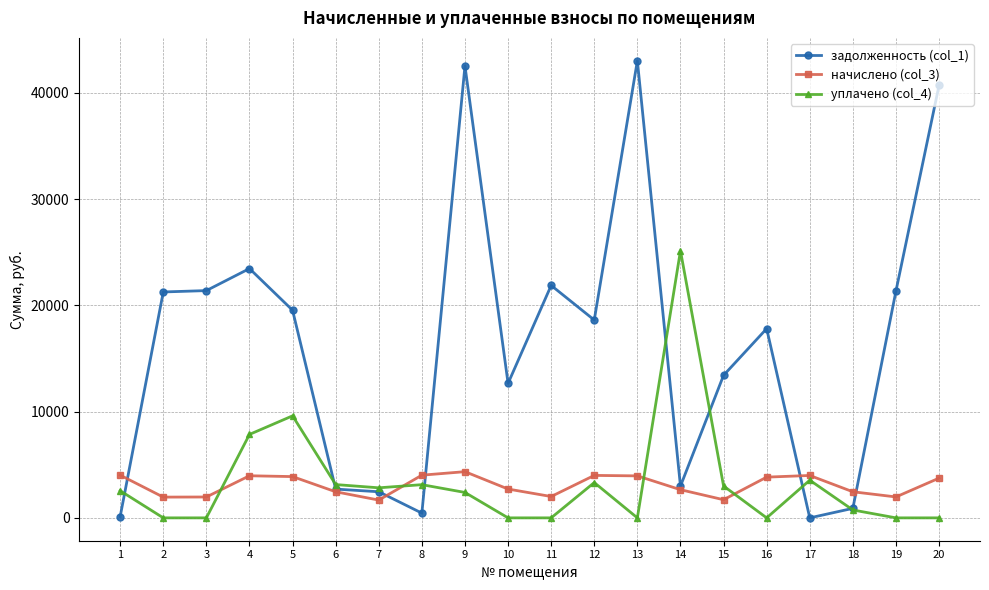

How many data points in начислено (col_3) are above 3738?

10